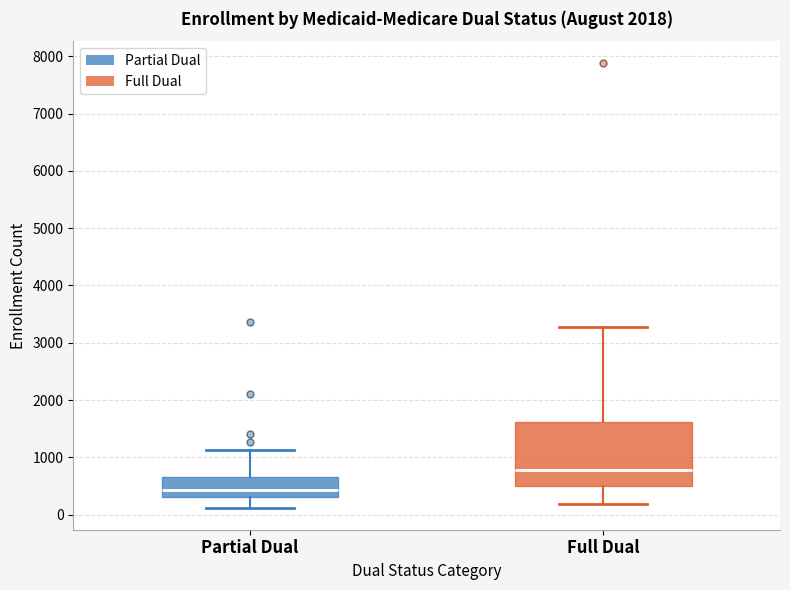

Which box is the tallest, from its lower edge to its upper edge?

Full Dual